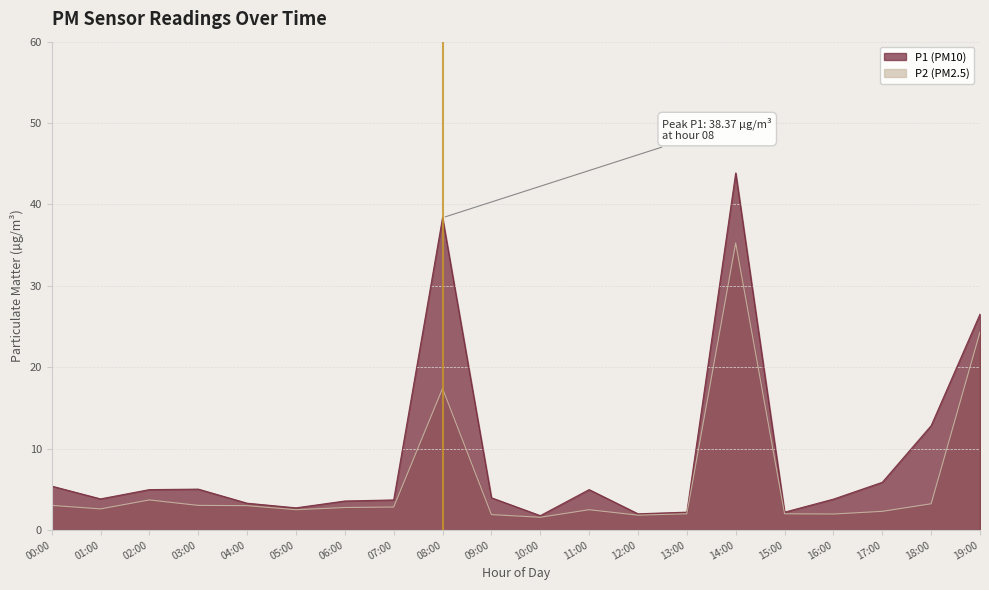

What position from the right is 08:00?

12